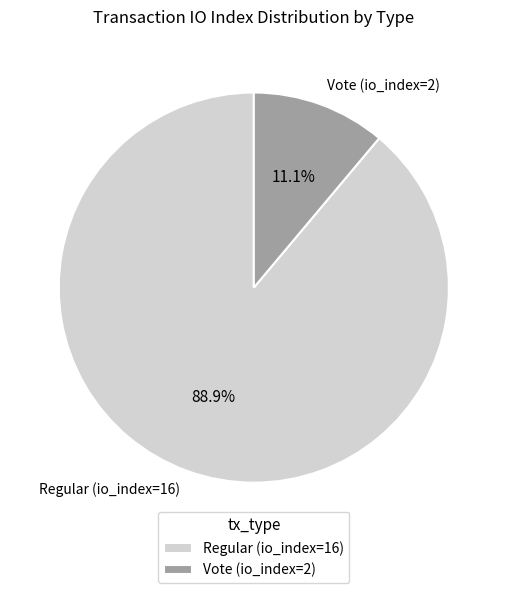

How many segments does this pie chart have?

2